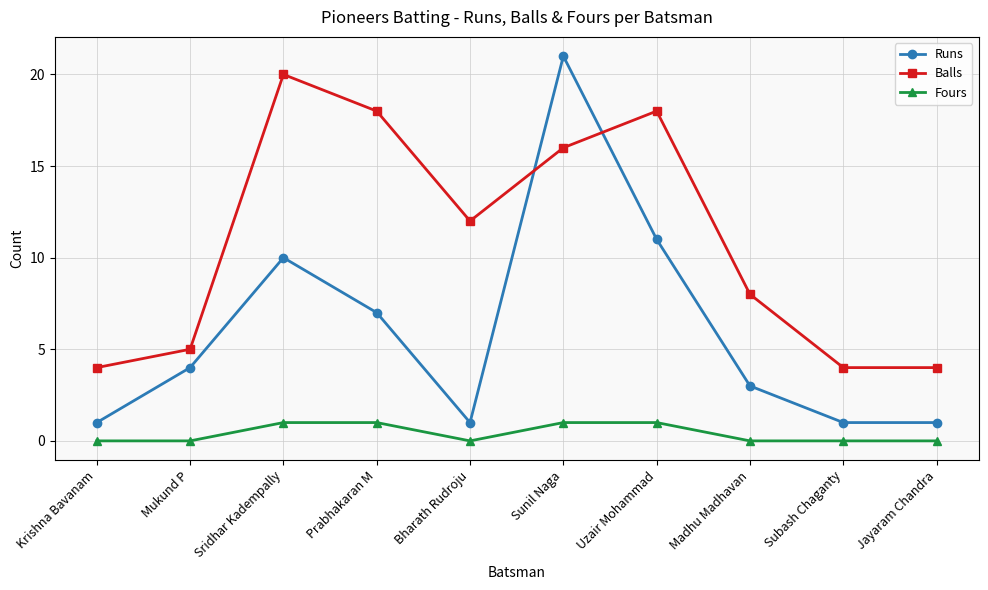

At which category does Balls reach its first local valley?

Bharath Rudroju